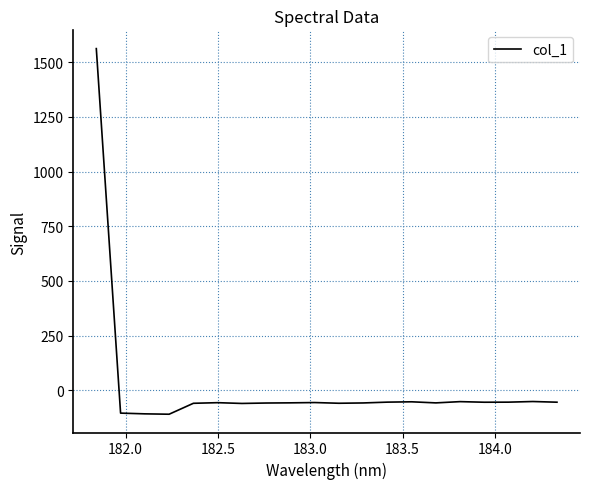

What is the minimum value shown in the chart?

-108.5